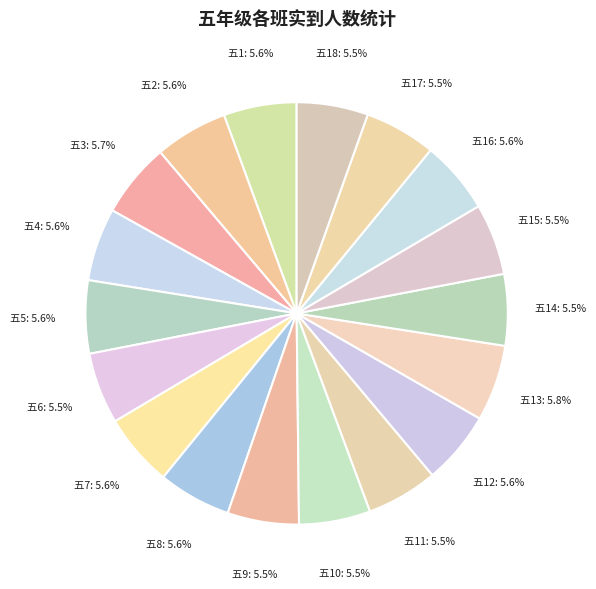

How many segments does this pie chart have?

18